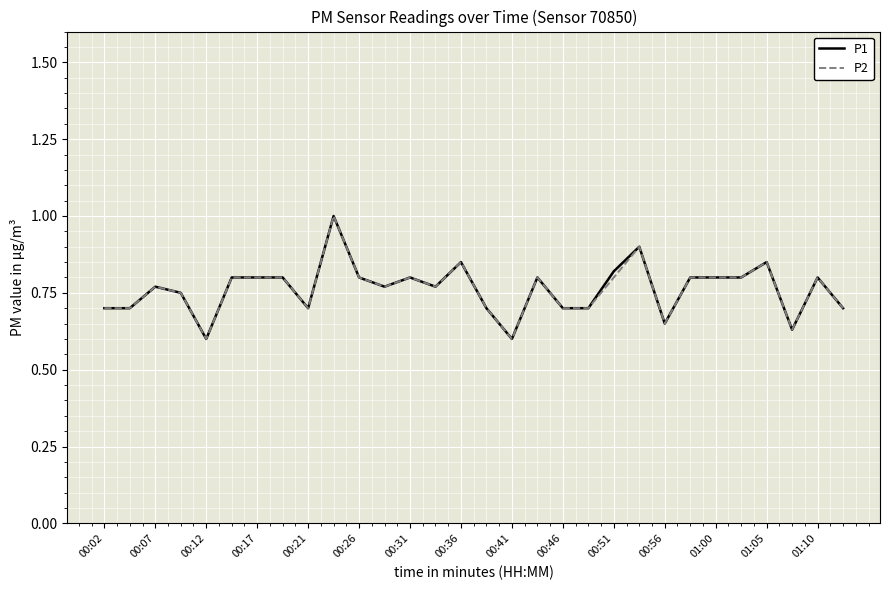

How many lines are shown in the chart?

2